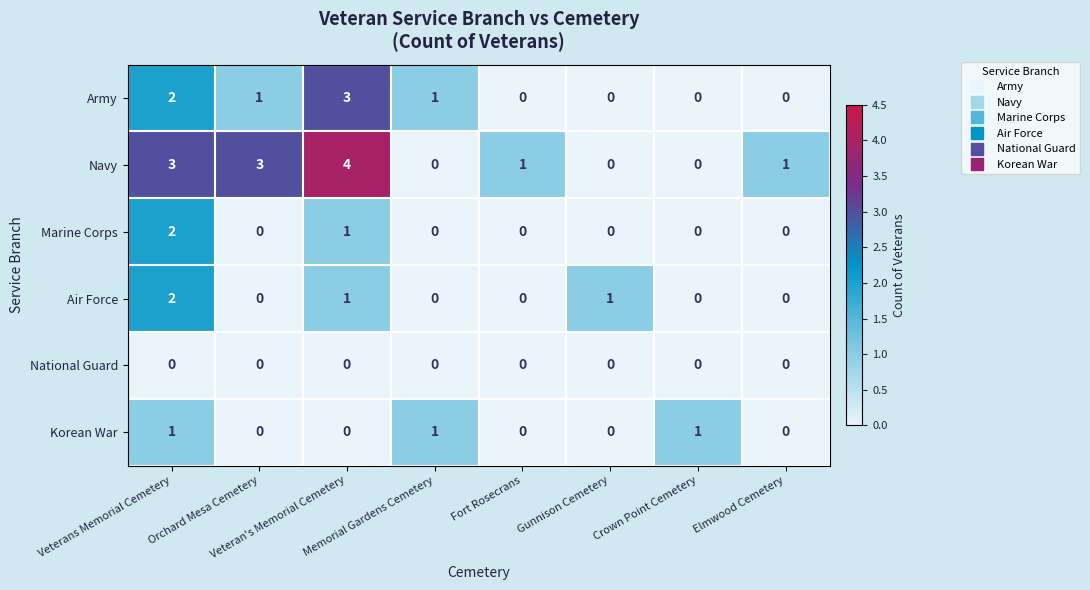

What is the difference between the maximum and minimum values in the Army series?

3